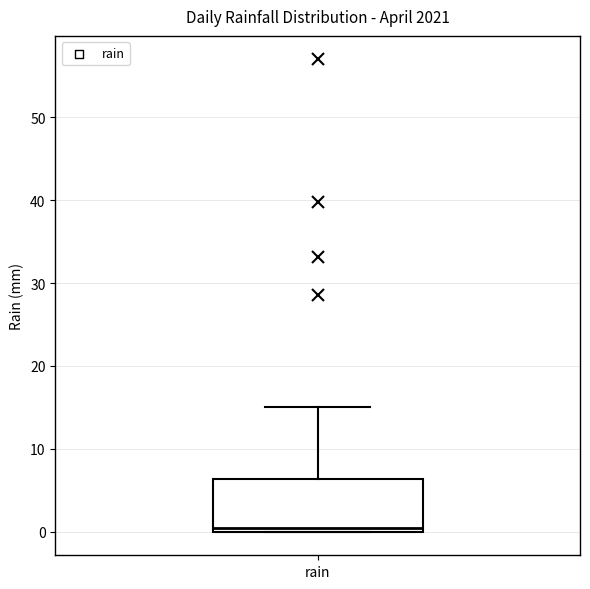

Read this box plot against the y-axis: the position of the median line, the range covered by the box, and the ends of both whiskers. The values are not printed on the chart, so give them approximately, as read against the axis.

median 0 (just above the box's lower edge), box 0 to 6, whiskers 0 to 15